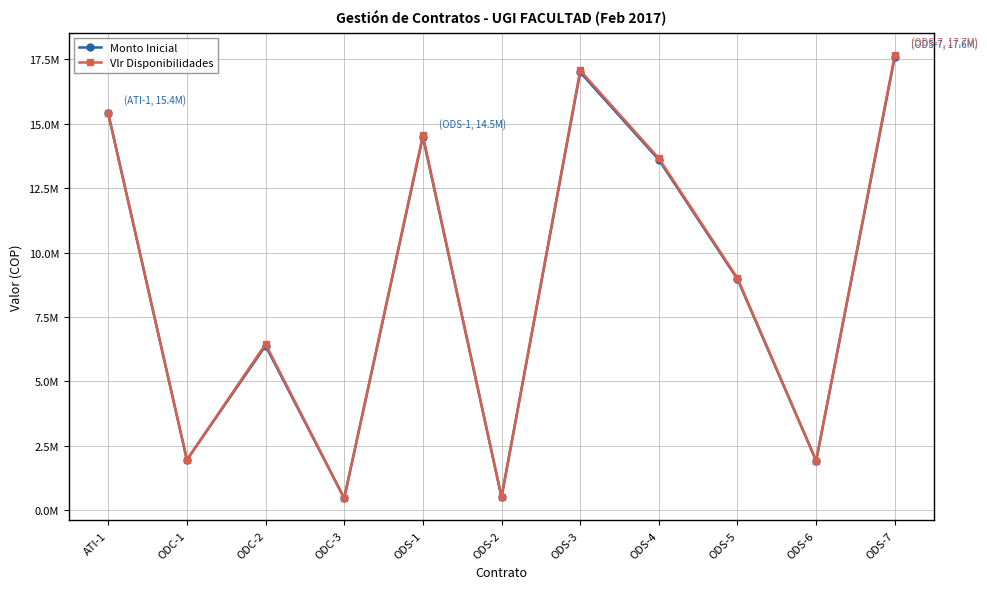

Reading right to left, list all the values displayed in this chart.

Monto Inicial: 17600000	1910989	8964143	13600000	17000000	500000	14490000	457138	6378400	1945000	15400000
Vlr Disponibilidades: 17670400	1918633	9000000	13654400	17068000	502000	14547960	458967	6444074	1952780	15400000